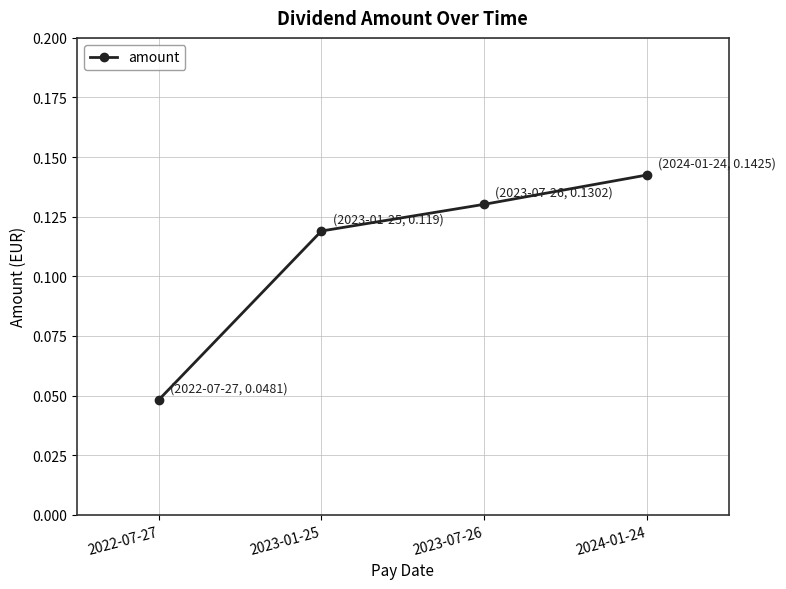

How many data points does each series have?

4